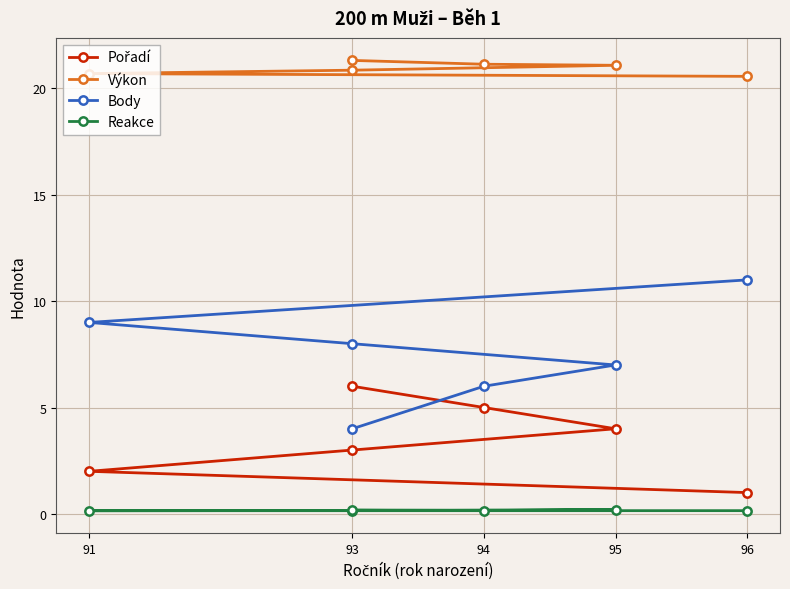

Which series has the largest total across all categories?

Výkon